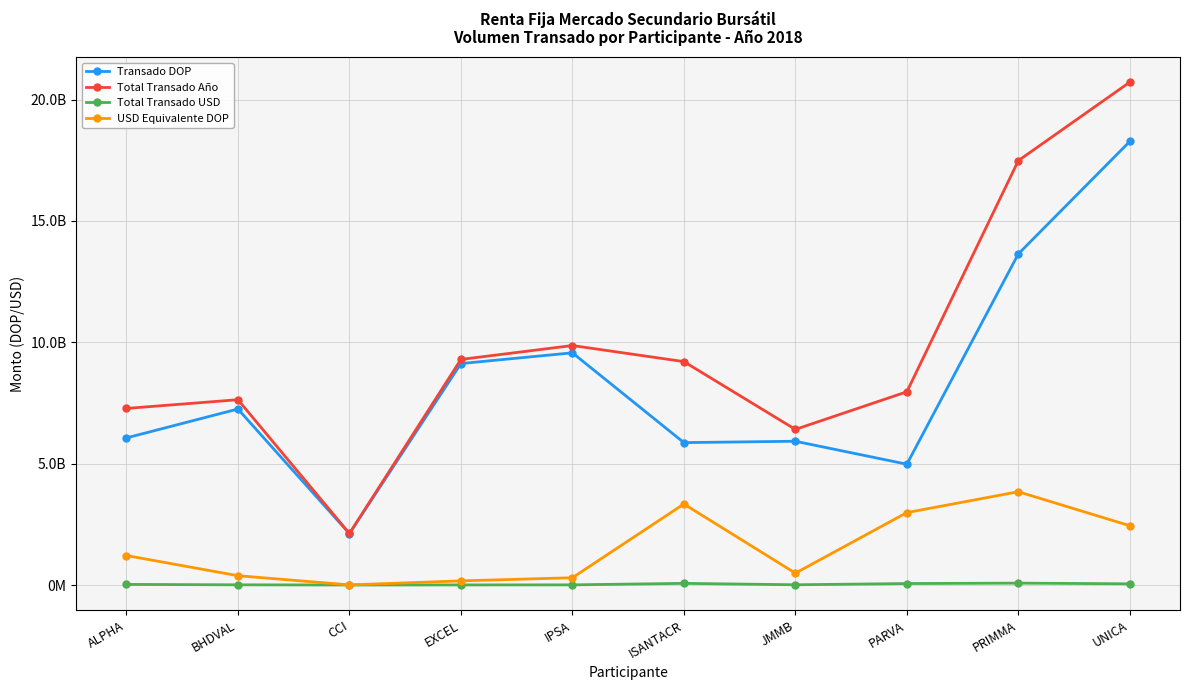

Rank the categories by Total Transado Año value from highest to lowest.

UNICA, PRIMMA, IPSA, EXCEL, ISANTACR, PARVA, BHDVAL, ALPHA, JMMB, CCI